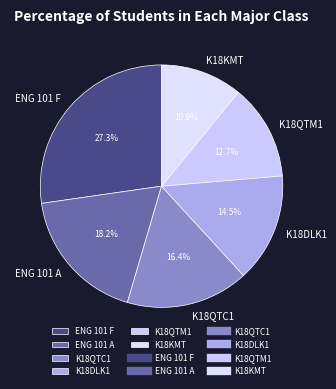

True or false: ENG 101 A accounts for 25% of the total.

False